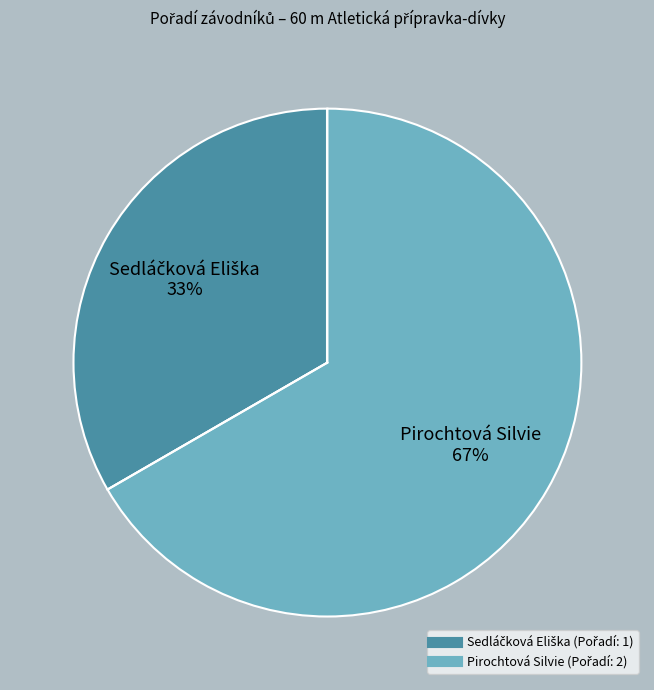

Which category accounts for the majority?

Pirochtová Silvie